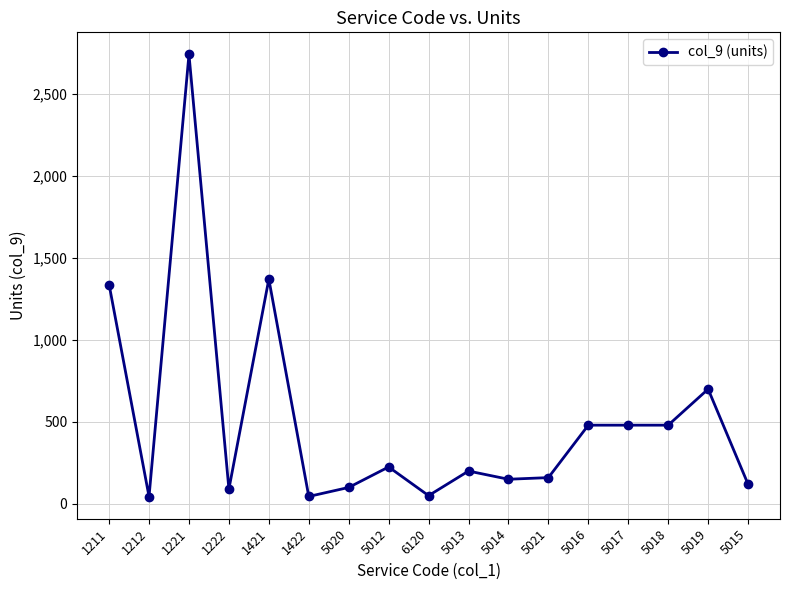

What is the label of the 3rd point from the left?

1221